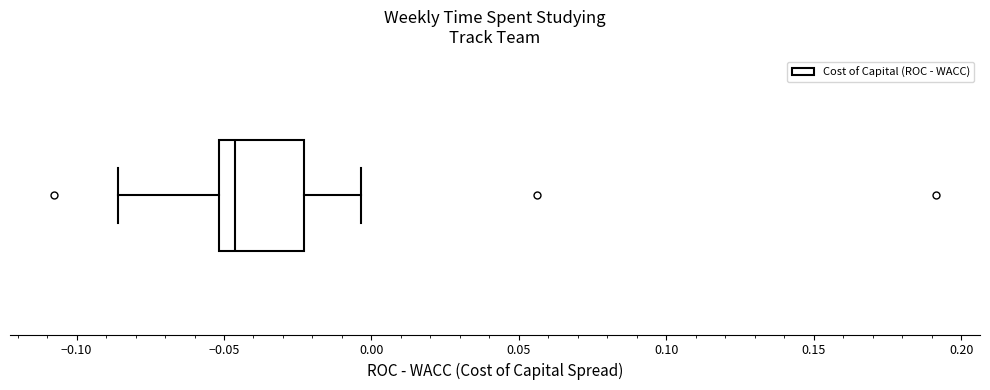

Where is the left edge of the box on the x-axis? The values are not printed on the chart, so give them approximately, as read against the axis.

-0.050